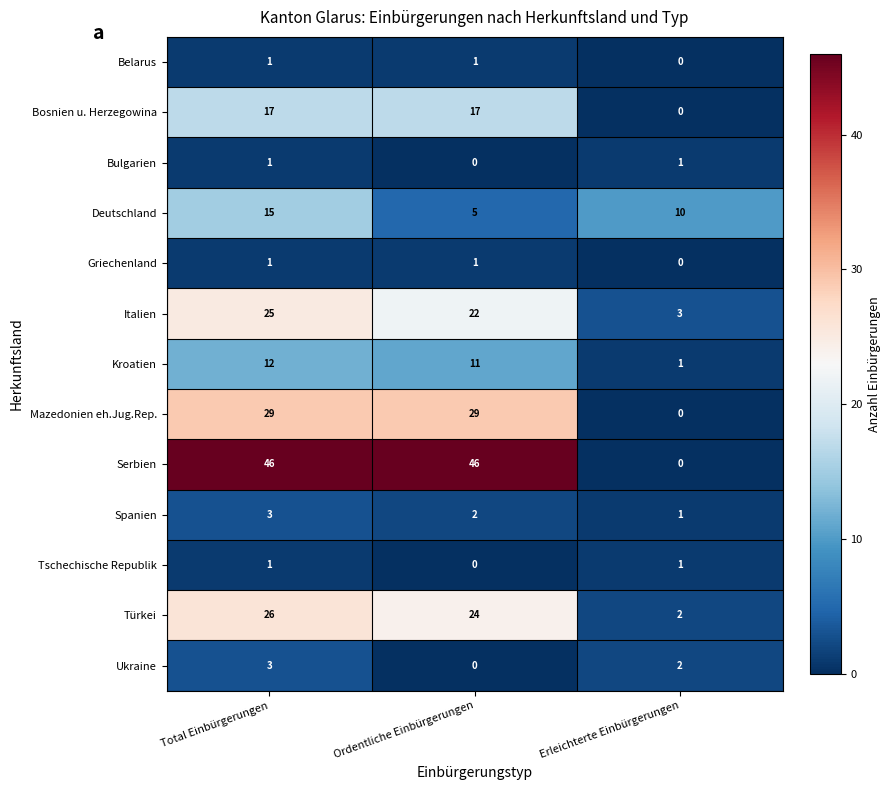

At which label is Ukraine closest to 1?

Ordentliche Einbürgerungen